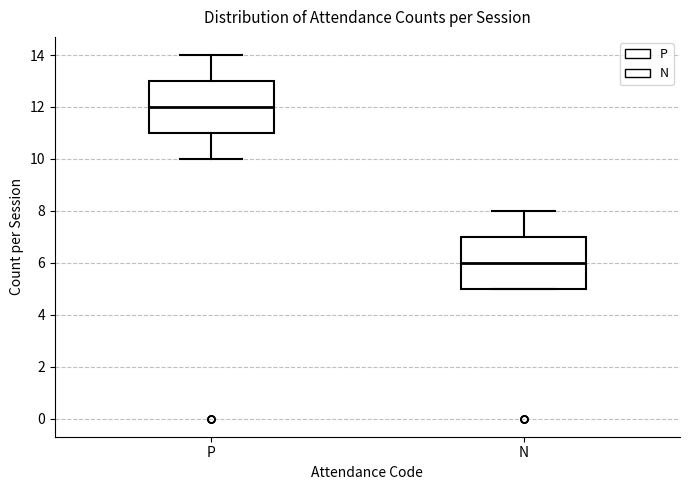

Reading left to right, read every box against the y-axis: the position of its median line, the range the box covers, and the ends of its whiskers. The values are not printed on the chart, so give them approximately, as read against the axis.

P: median 12, box 11 to 13, whiskers 10 to 14
N: median 6, box 5 to 7, whiskers 5 to 8